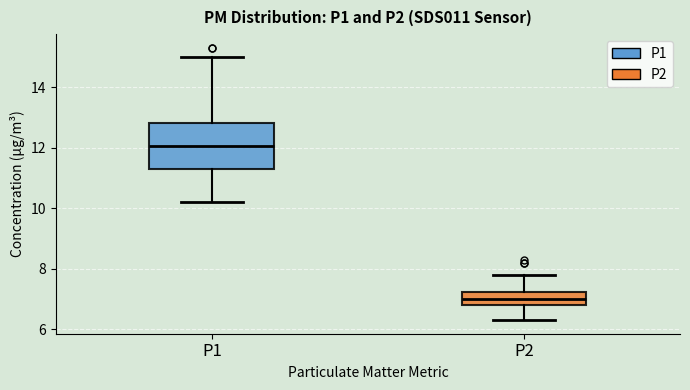

Reading left to right, transcribe this box plot: for each box, give where its median line is, the range the box spans, and where its two whiskers end, as read against the y-axis. The values are not printed on the chart, so give them approximately, as read against the axis.

P1: median 12.0, box 11.4 to 12.8, whiskers 10.2 to 15.0
P2: median 7.0, box 6.8 to 7.2, whiskers 6.4 to 7.8